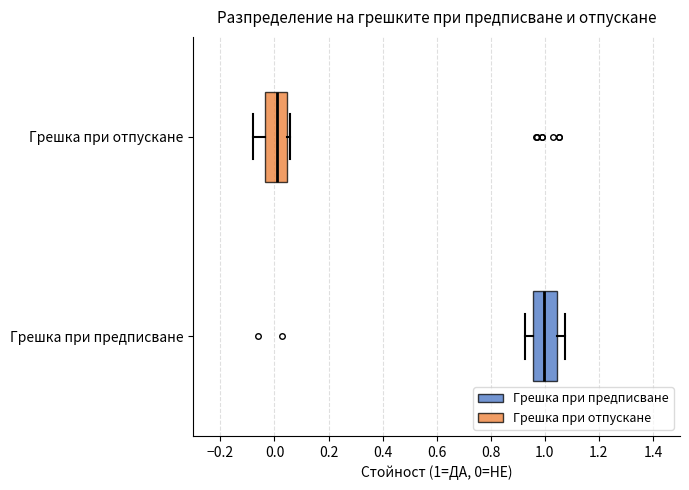

Which box has the furthest to the left median line?

Грешка при отпускане